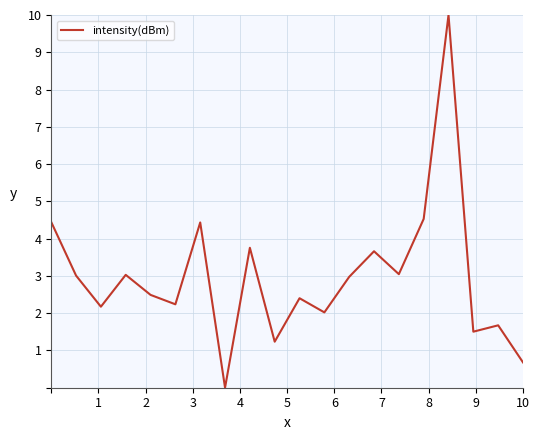

What is the difference between the maximum and minimum values?

10.0